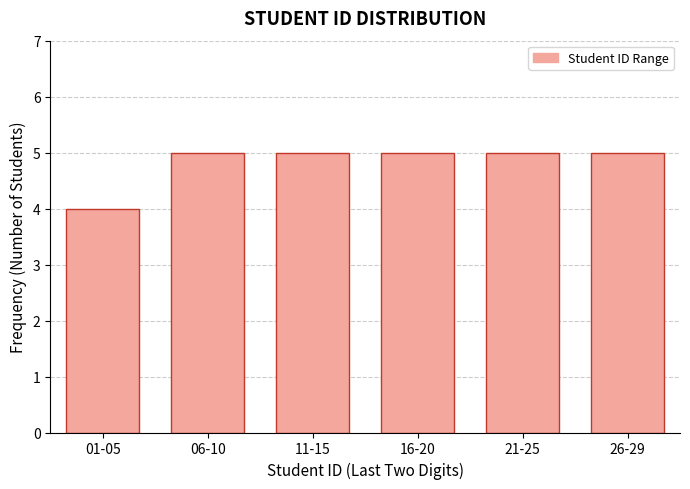

Reading left to right, list all the values displayed in this chart.

01-05=4	06-10=5	11-15=5	16-20=5	21-25=5	26-29=5